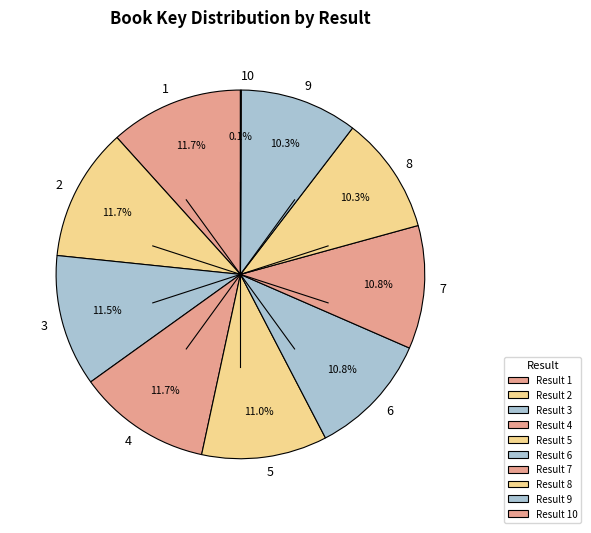

Approximately how many times larger is the value at 9 compared to 5?

0.9